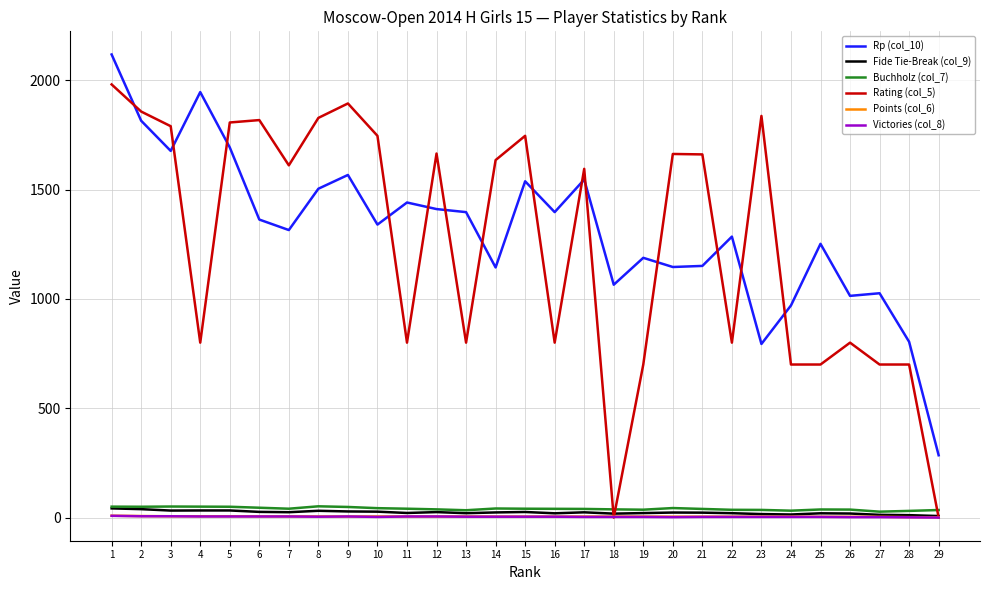

Which series has the widest spread of values?

Rating (col_5)